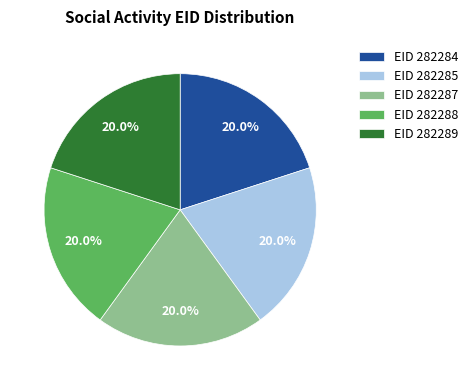

What is the ratio of the value at EID 282289 to the value at EID 282287?

1.0